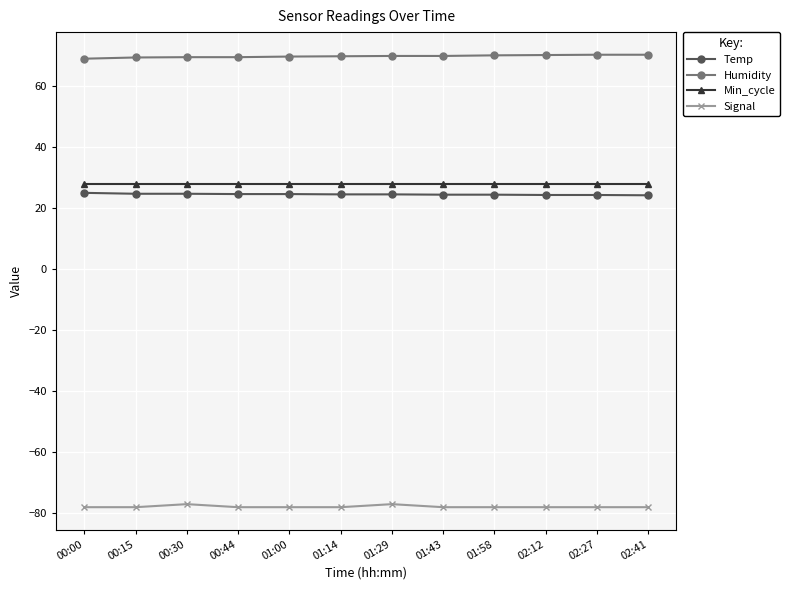

What is the difference between the highest and lowest values at 00:00?

147.1